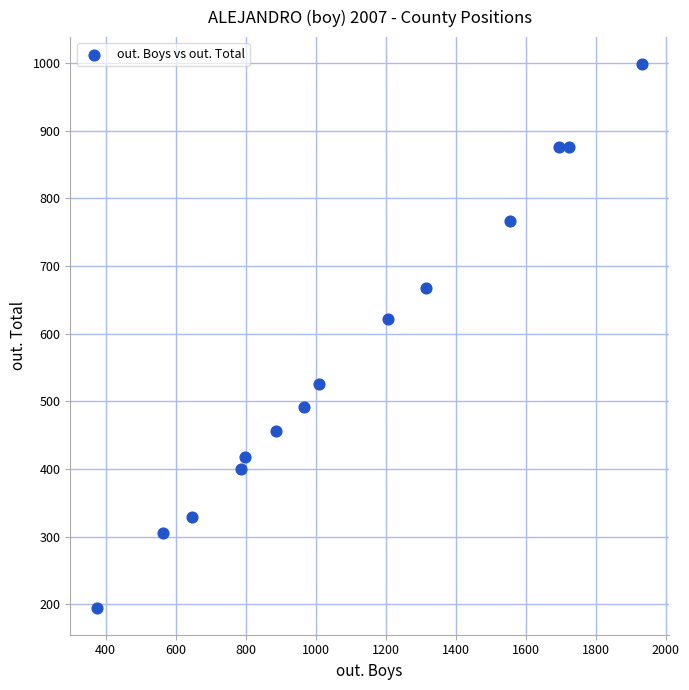

What Y value in the scatter plot is closest to 596?

622